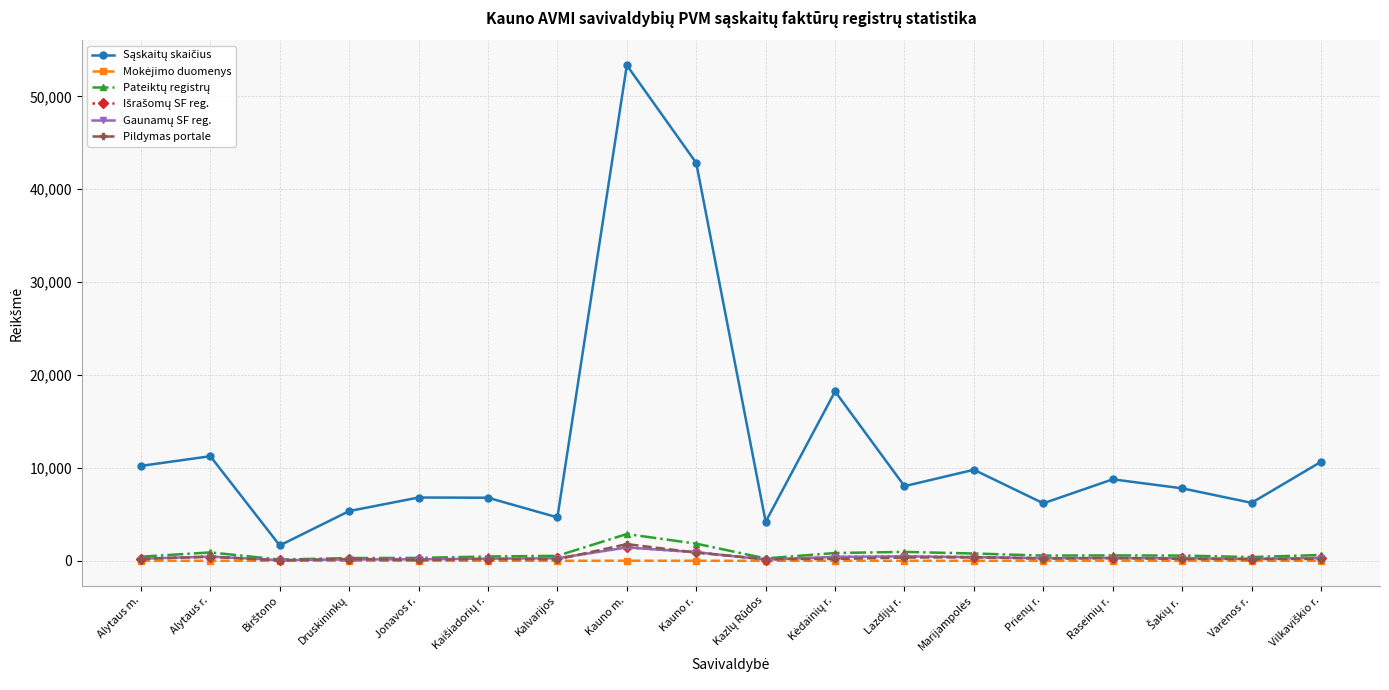

What is the maximum value shown in the chart?

53350